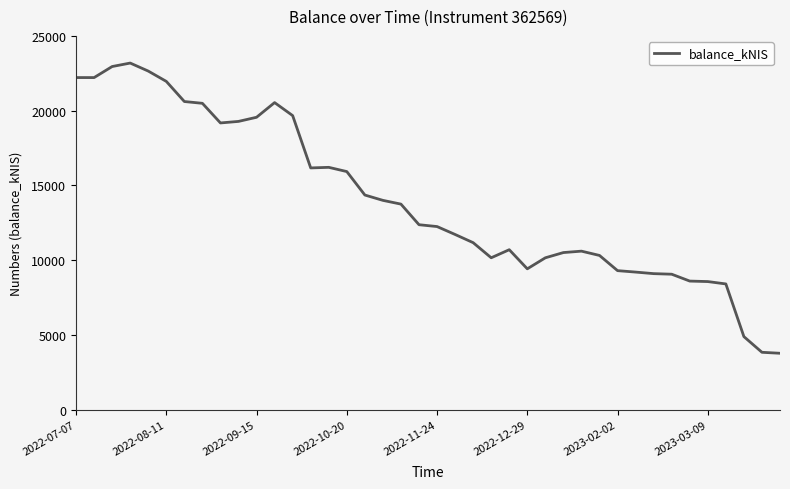

What is the difference between the second highest and second lowest values?

19120.4